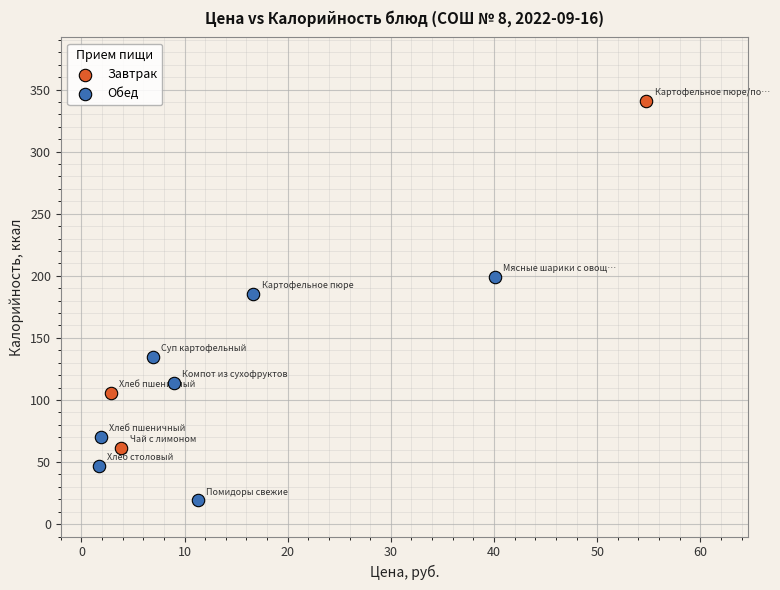

Which series contains the lowest Y value?

Обед